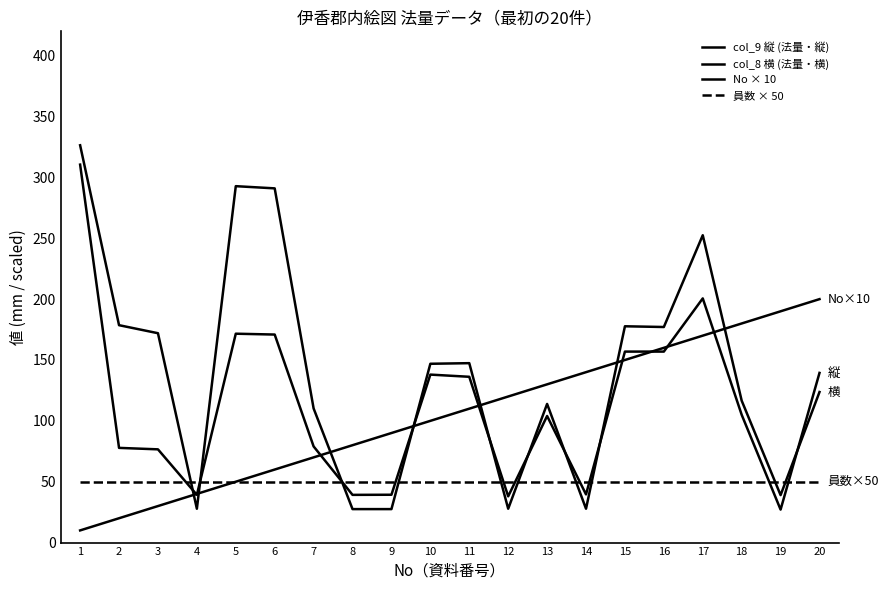

Read the 員数 × 50 value at 12.

50.0